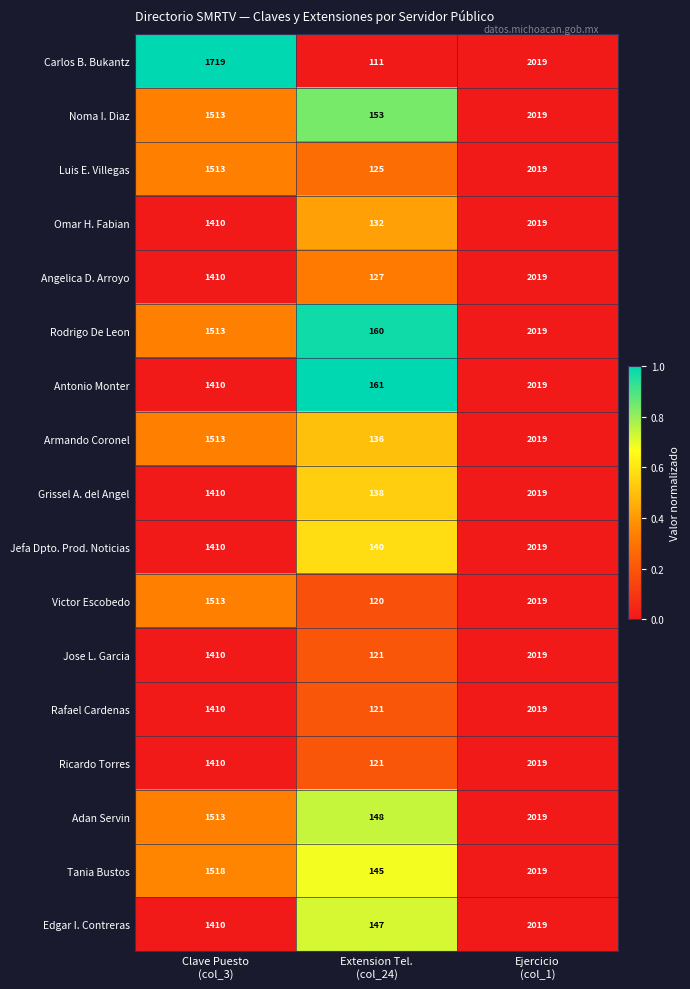

How many Jefa Dpto. Prod. Noticias values are between 140 and 2019?

3